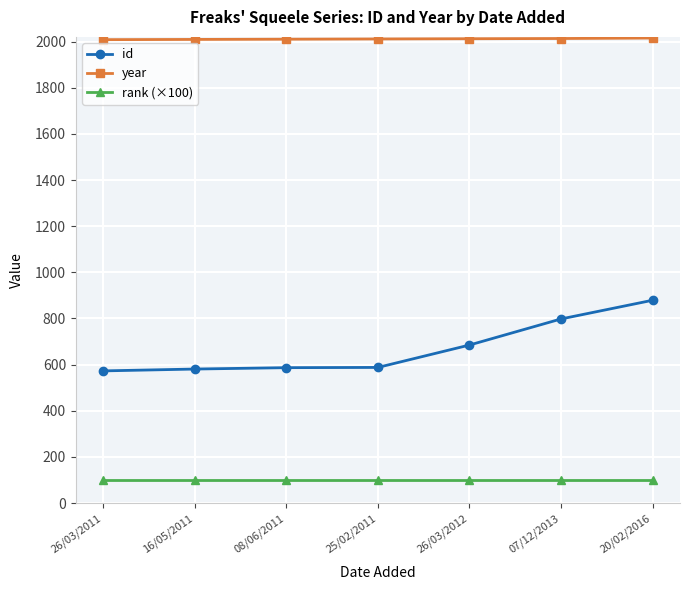

Is it true that rank (×100) equals 100 at 26/03/2011?

True